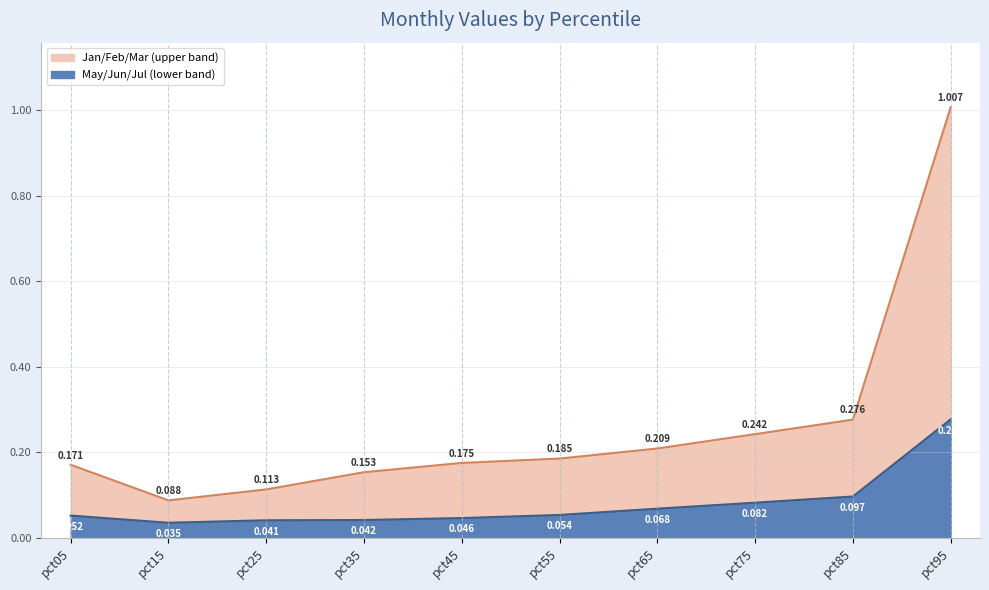

Where is the first local minimum for Feb?

pct15